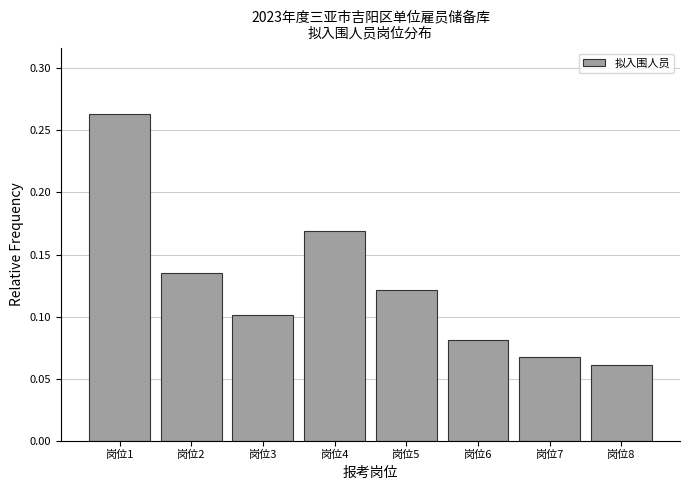

Between 岗位4 and 岗位5, which is larger?

岗位4